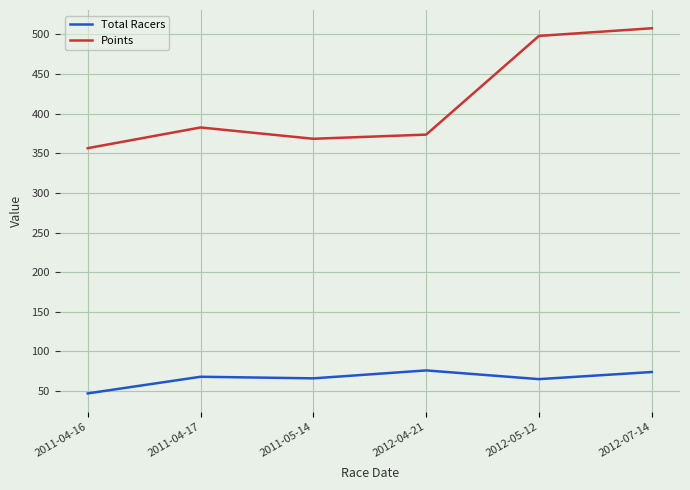

At how many categories does at least one series exceed 244?

6